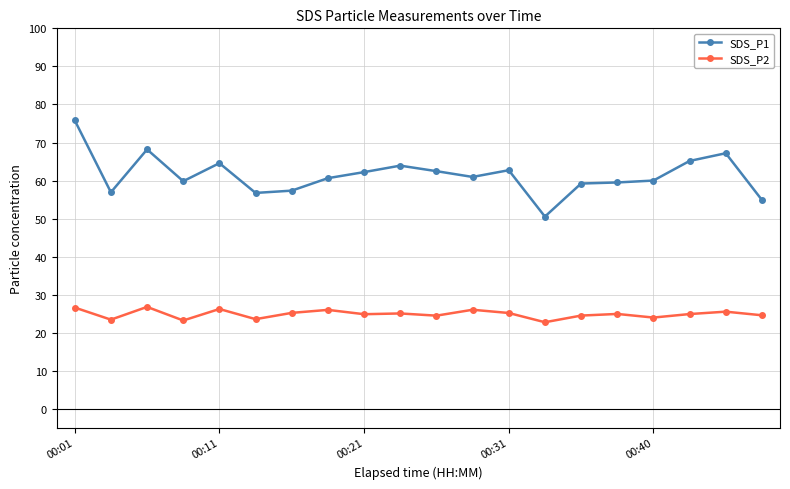

True or false: SDS_P2 has more than 1 points higher than both neighbors.

True